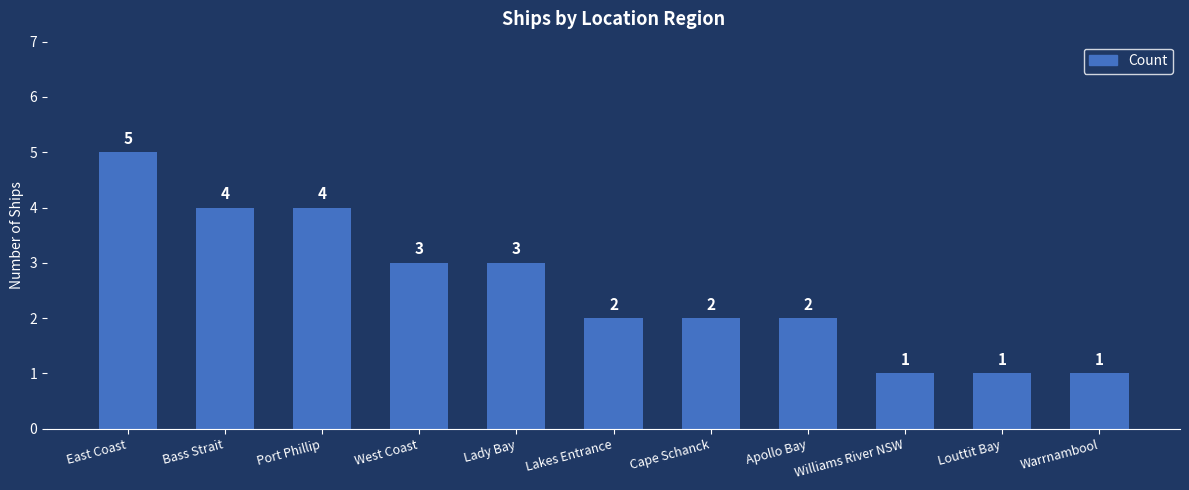

How many bars are there in total?

11